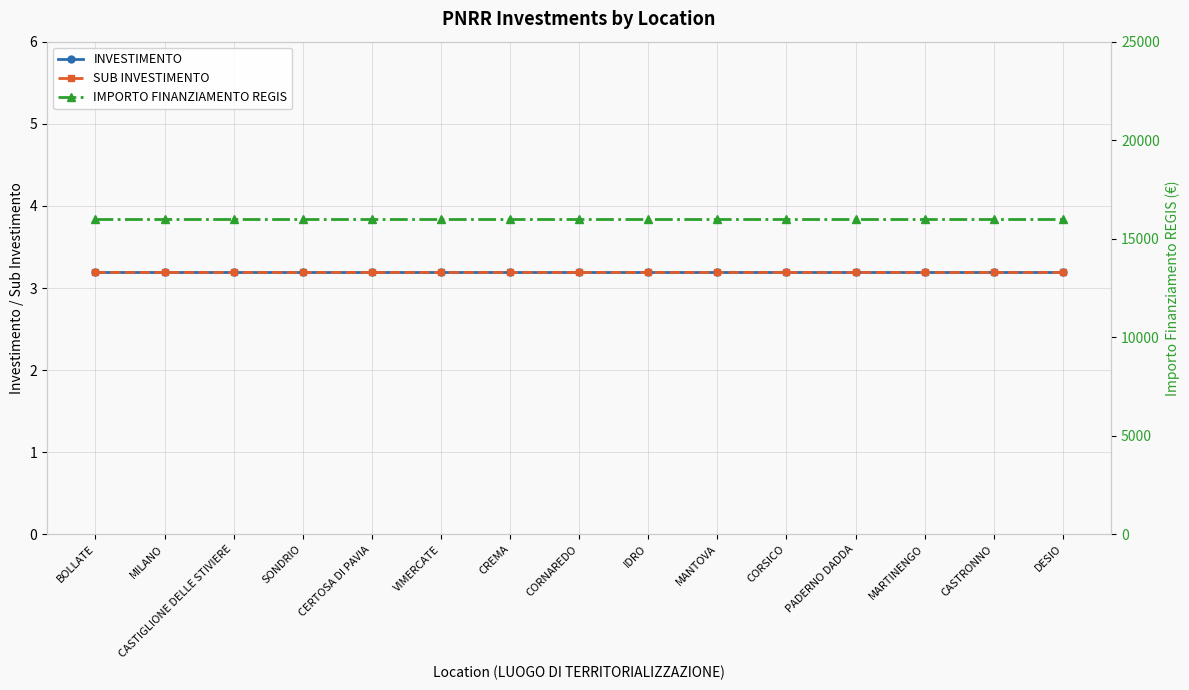

Reading left to right, transcribe all the data shown in this chart.

INVESTIMENTO: BOLLATE=3.2	MILANO=3.2	CASTIGLIONE DELLE STIVIERE=3.2	SONDRIO=3.2	CERTOSA DI PAVIA=3.2	VIMERCATE=3.2	CREMA=3.2	CORNAREDO=3.2	IDRO=3.2	MANTOVA=3.2	CORSICO=3.2	PADERNO DADDA=3.2	MARTINENGO=3.2	CASTRONNO=3.2	DESIO=3.2
SUB INVESTIMENTO: BOLLATE=3.2	MILANO=3.2	CASTIGLIONE DELLE STIVIERE=3.2	SONDRIO=3.2	CERTOSA DI PAVIA=3.2	VIMERCATE=3.2	CREMA=3.2	CORNAREDO=3.2	IDRO=3.2	MANTOVA=3.2	CORSICO=3.2	PADERNO DADDA=3.2	MARTINENGO=3.2	CASTRONNO=3.2	DESIO=3.2
IMPORTO FINANZIAMENTO REGIS: BOLLATE=16000.0	MILANO=16000.0	CASTIGLIONE DELLE STIVIERE=16000.0	SONDRIO=16000.0	CERTOSA DI PAVIA=16000.0	VIMERCATE=16000.0	CREMA=16000.0	CORNAREDO=16000.0	IDRO=16000.0	MANTOVA=16000.0	CORSICO=16000.0	PADERNO DADDA=16000.0	MARTINENGO=16000.0	CASTRONNO=16000.0	DESIO=16000.0